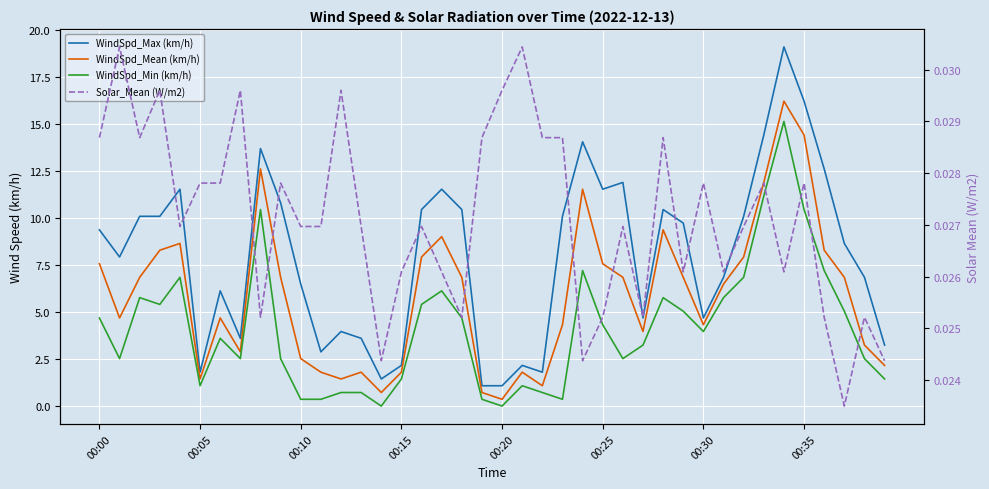

Between 13 and 9, which is larger?

9